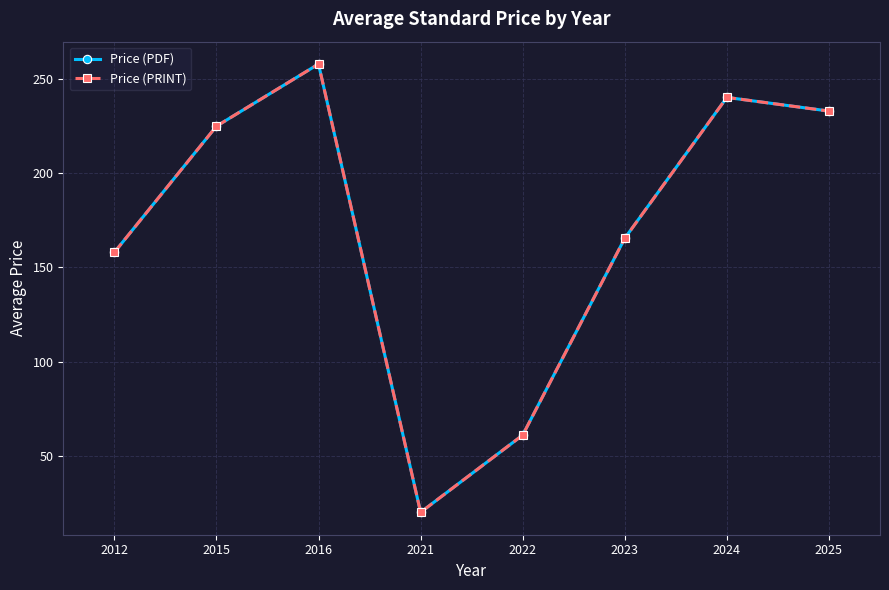

Is this an area chart (filled region under the line)?

No